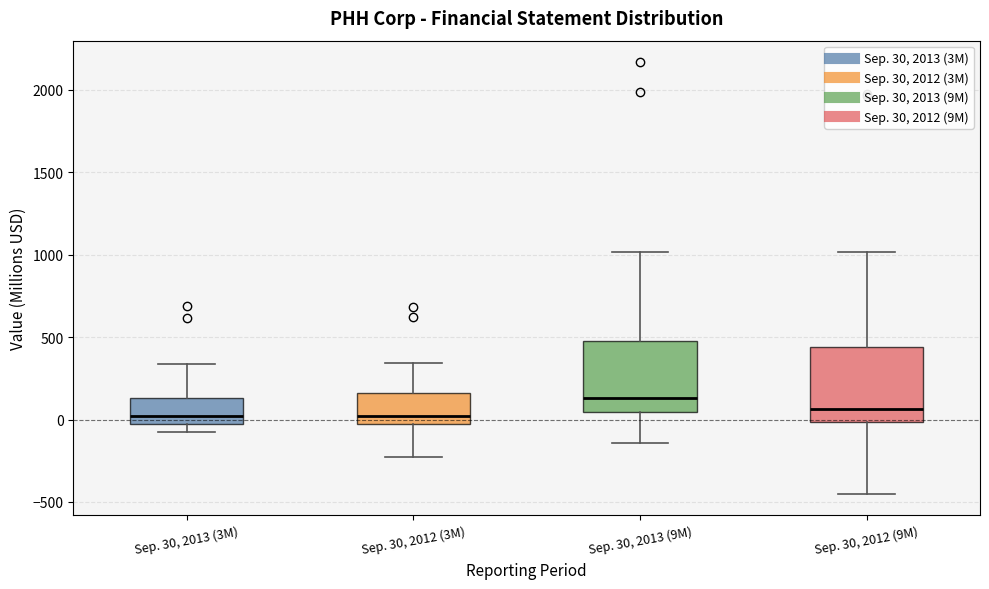

Which box has the highest median line?

Sep. 30, 2013 (9M)